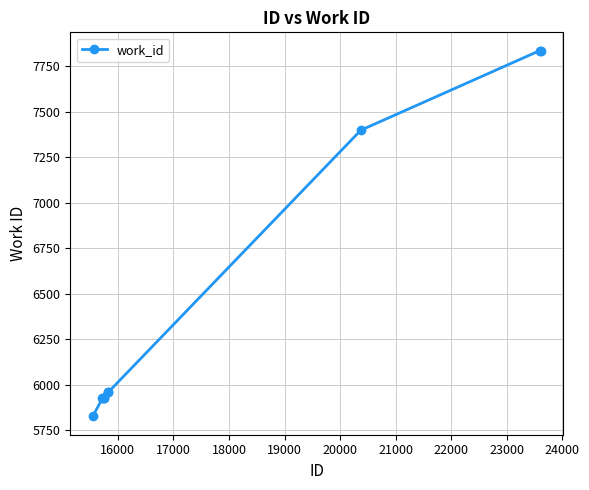

What is the average value?

6451